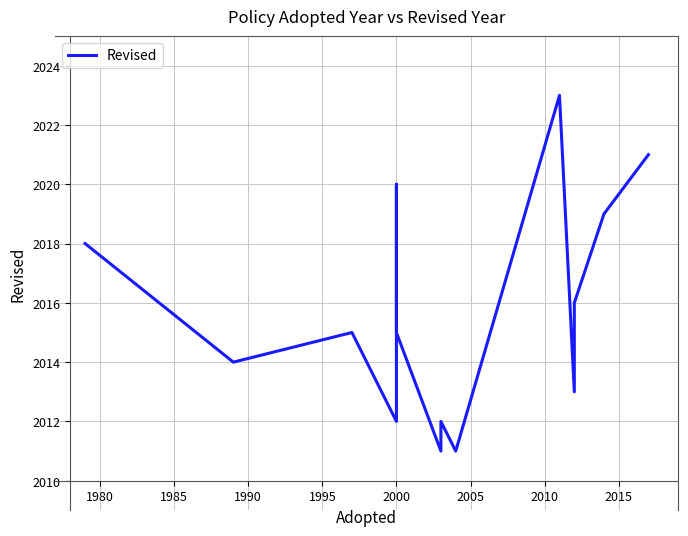

How many categories are shown in the chart?

23